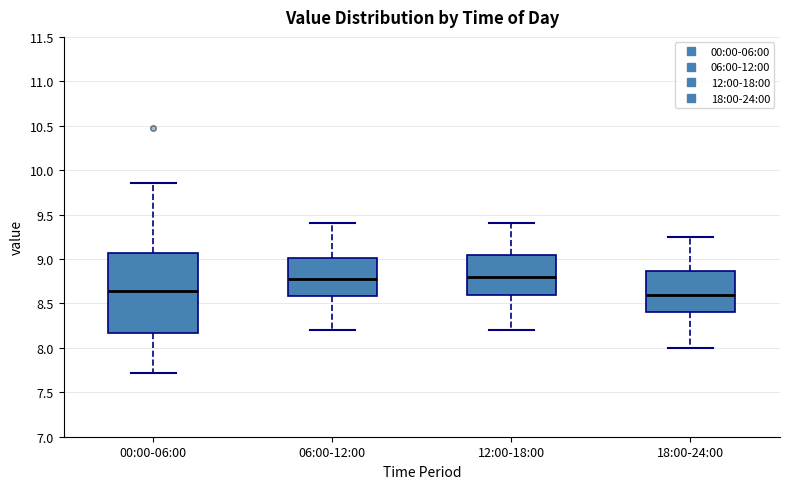

Reading left to right, read every box against the y-axis: the position of its median line, the range the box covers, and the ends of its whiskers. The values are not printed on the chart, so give them approximately, as read against the axis.

00:00-06:00: median 8.65, box 8.15 to 9.05, whiskers 7.70 to 9.85
06:00-12:00: median 8.80, box 8.60 to 9.00, whiskers 8.20 to 9.40
12:00-18:00: median 8.80, box 8.60 to 9.05, whiskers 8.20 to 9.40
18:00-24:00: median 8.60, box 8.40 to 8.85, whiskers 8.00 to 9.25